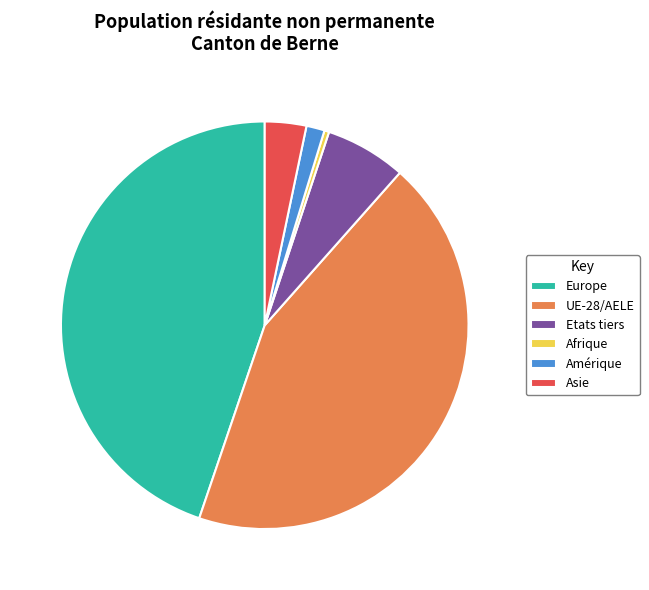

Which slice is the largest?

Europe